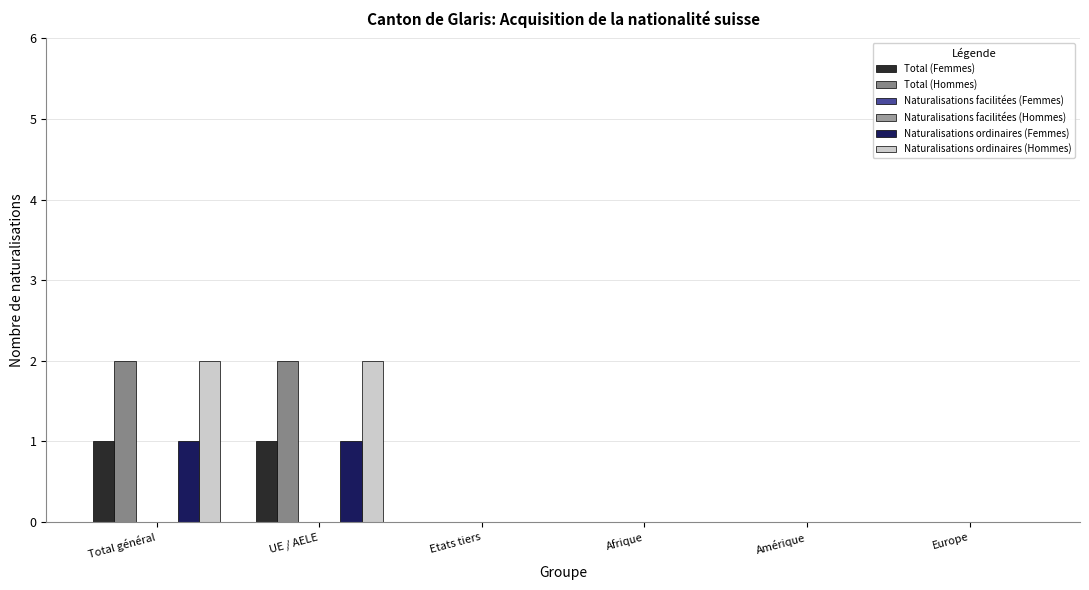

True or false: Total (Hommes) has a value of -1 at Europe.

False